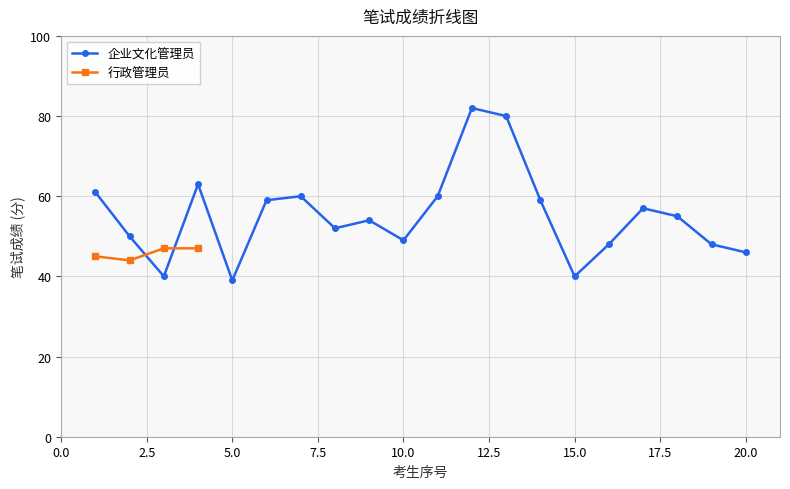

What is the change in value from 10 to 15?

-9